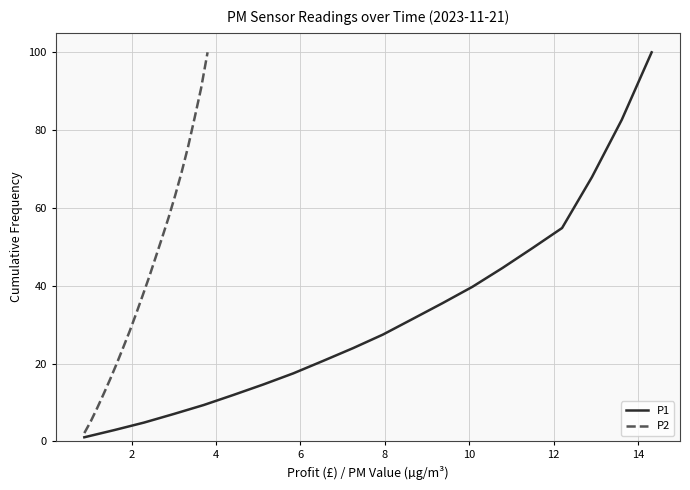

What is the maximum value for P2?

100.0